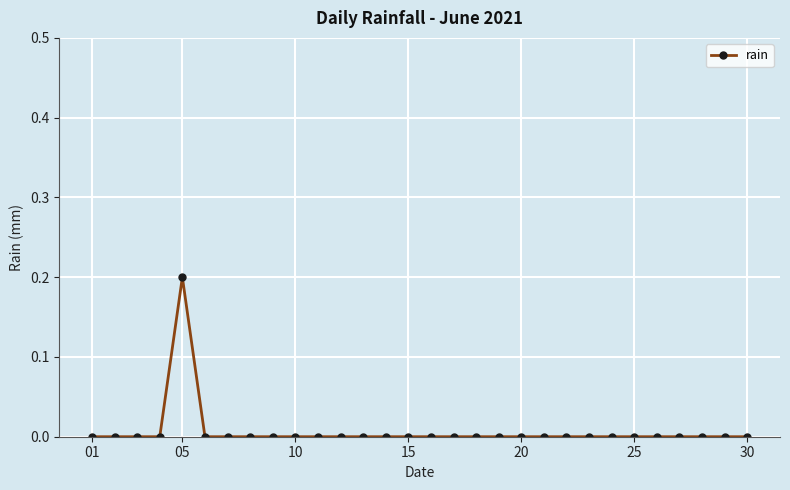

How many distinct data groups are displayed?

1